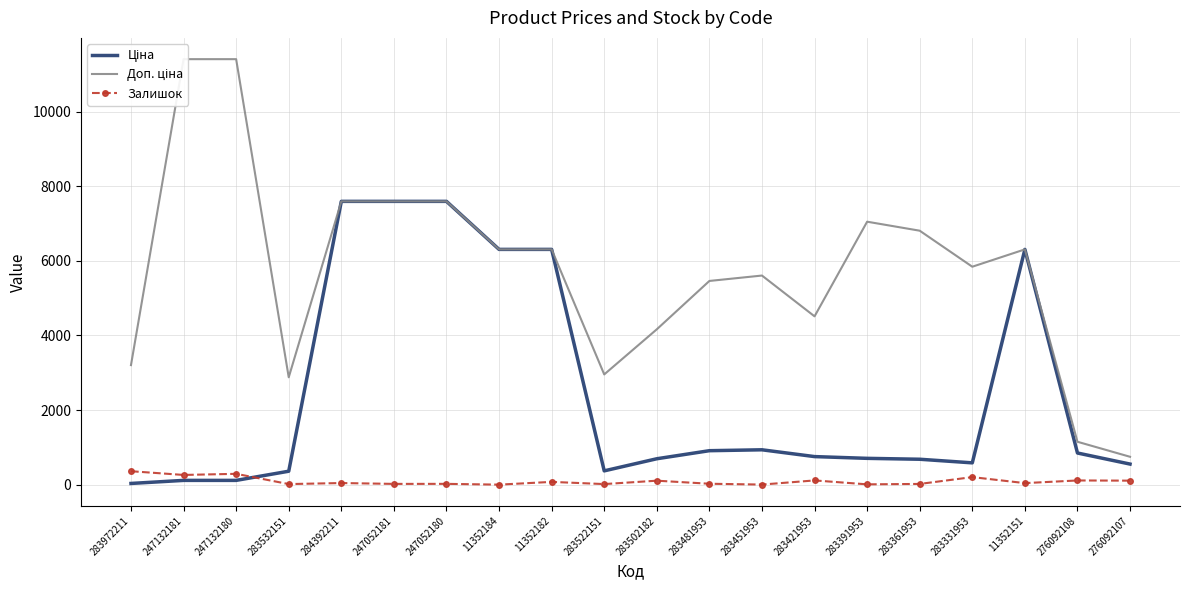

What position from the left is 283532151?

4